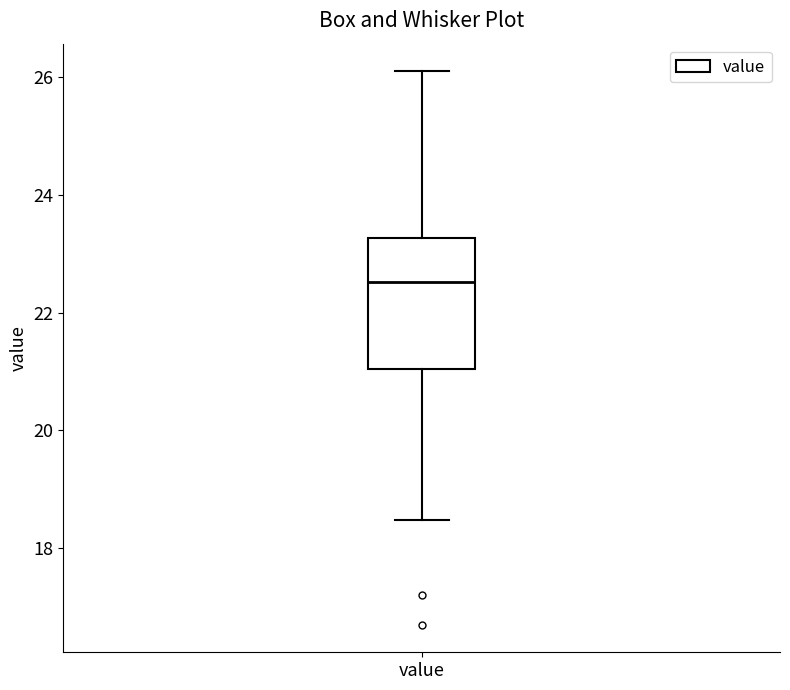

Transcribe this box plot: give where the median line is, the range the box spans, and where the two whiskers end, as read against the y-axis. The values are not printed on the chart, so give them approximately, as read against the axis.

median 22.6, box 21.0 to 23.2, whiskers 18.4 to 26.2